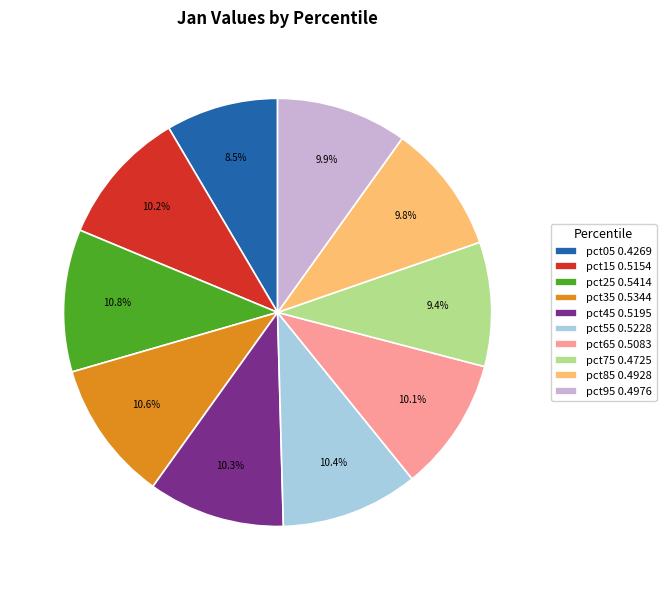

To the nearest percent, what percentage of the pie is pct85?

10%